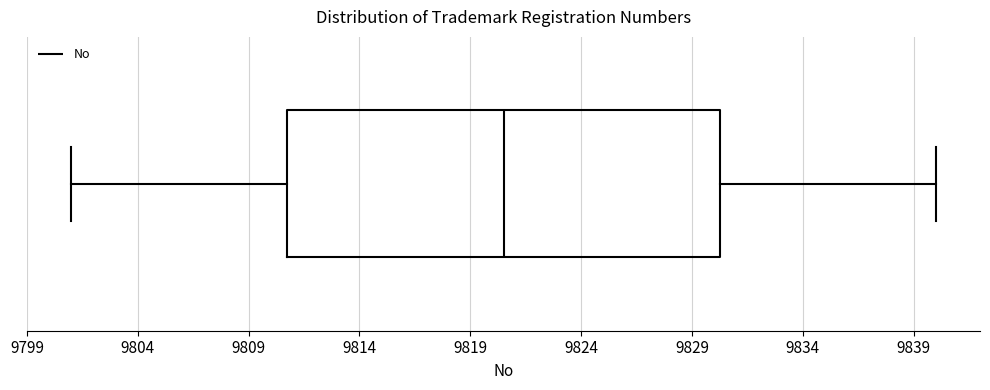

Where does the median line of the box sit on the x-axis? The values are not printed on the chart, so give them approximately, as read against the axis.

9820.5